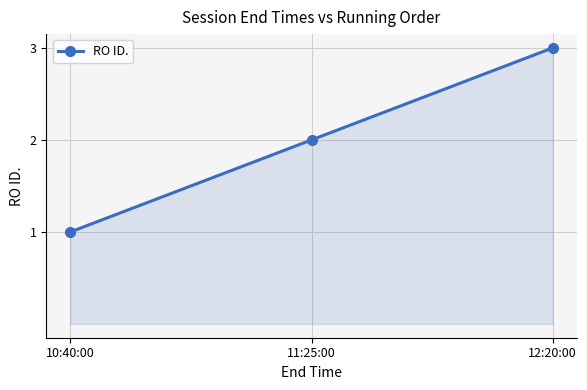

Rank the categories by value from highest to lowest.

12:20:00, 11:25:00, 10:40:00